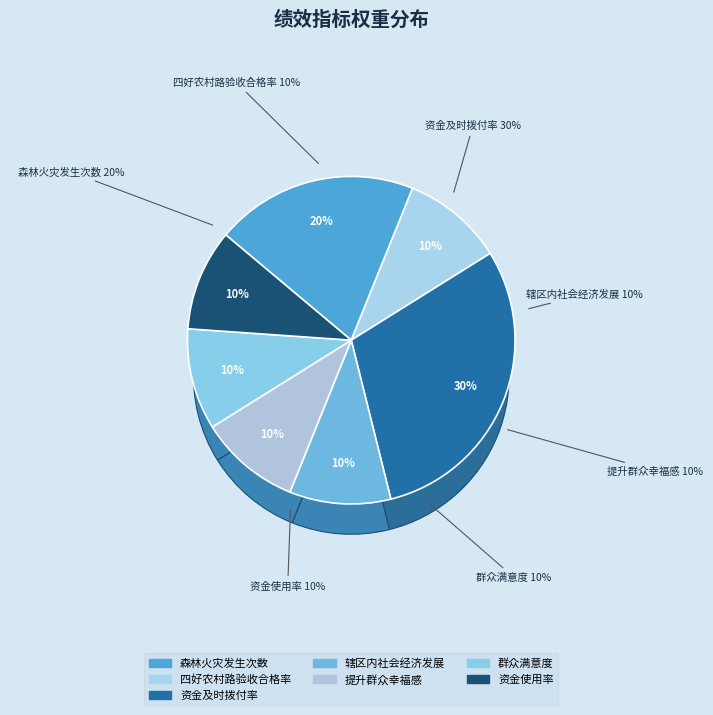

What is the change in value from 资金及时拨付率 to 群众满意度?

-20